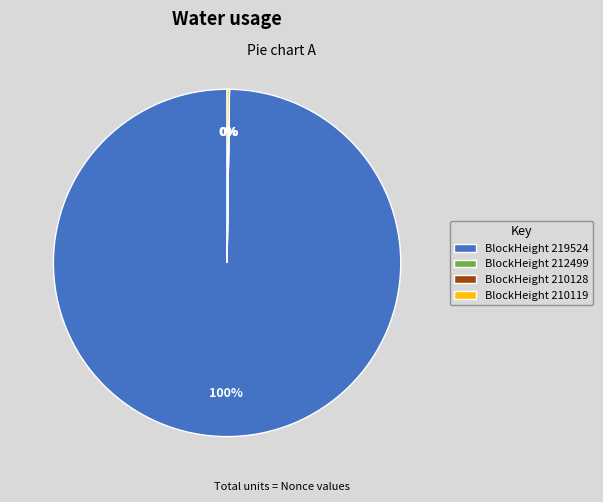

Which slice is the largest?

BlockHeight 219524